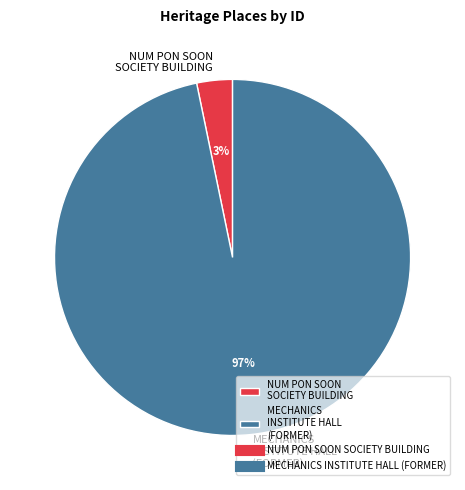

Count the number of slices in the pie.

2